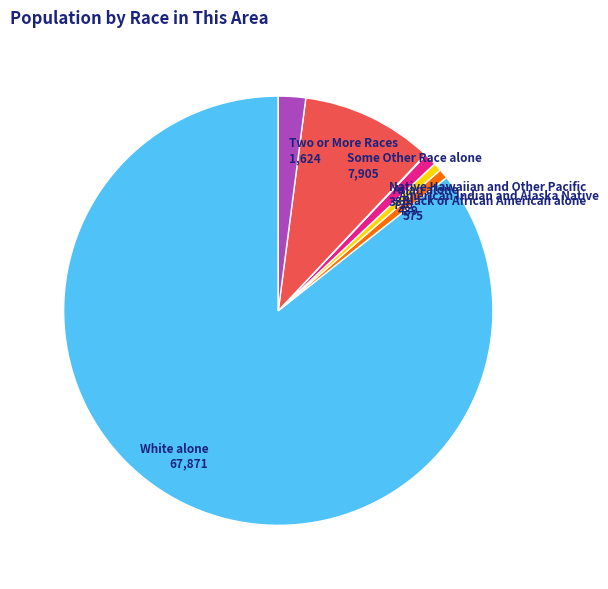

Which category accounts for the majority?

White alone